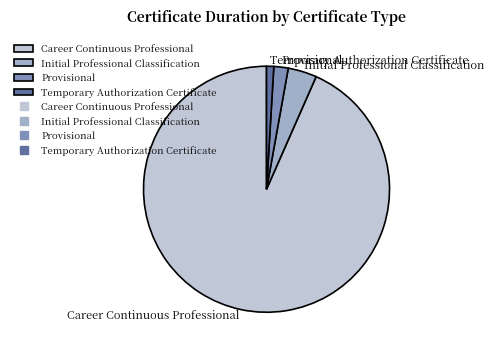

Is the sum of Career Continuous Professional and Initial Professional Classification greater than half?

Yes